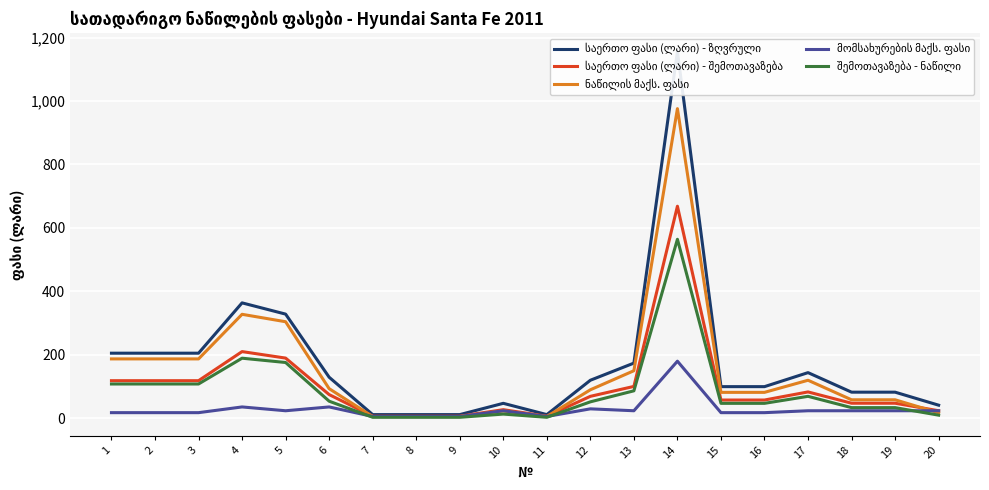

What is the total value across all series at 6?

388.5